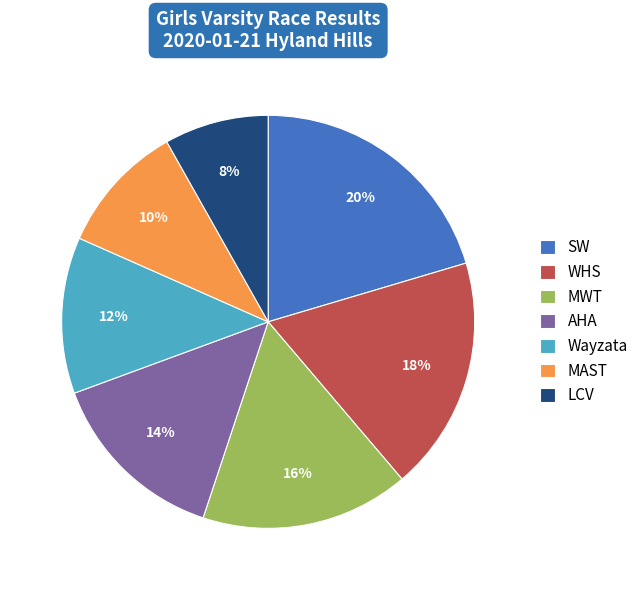

Approximately how many times larger is the value at MAST compared to Wayzata?

0.8